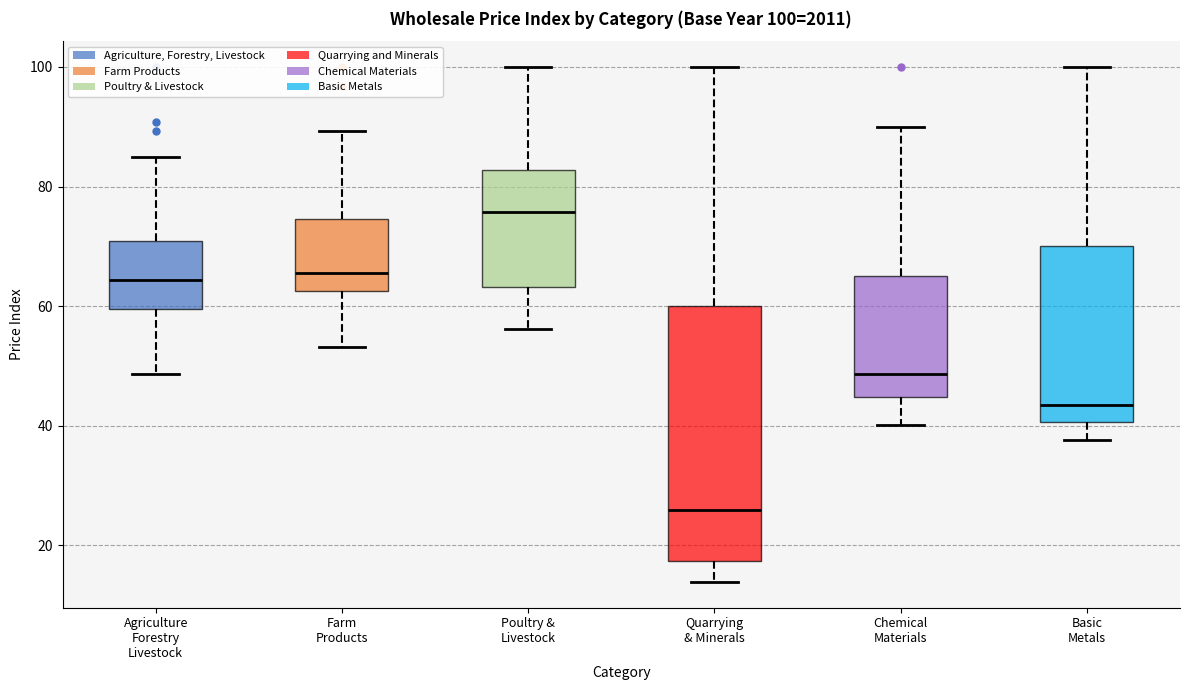

Which box is the tallest, from its lower edge to its upper edge?

Quarrying & Minerals